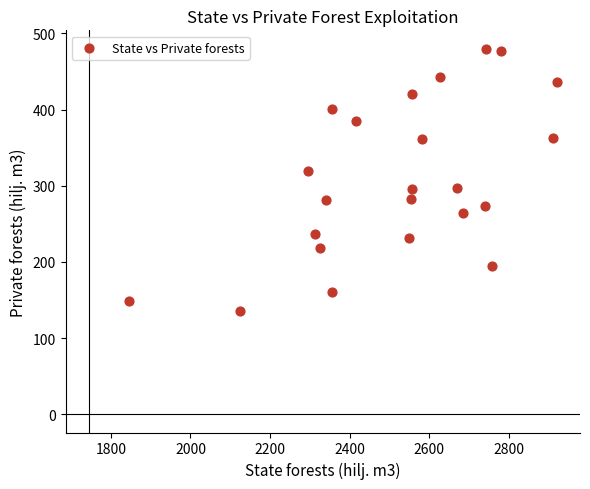

What is the range of X values (max minus min)?

1076